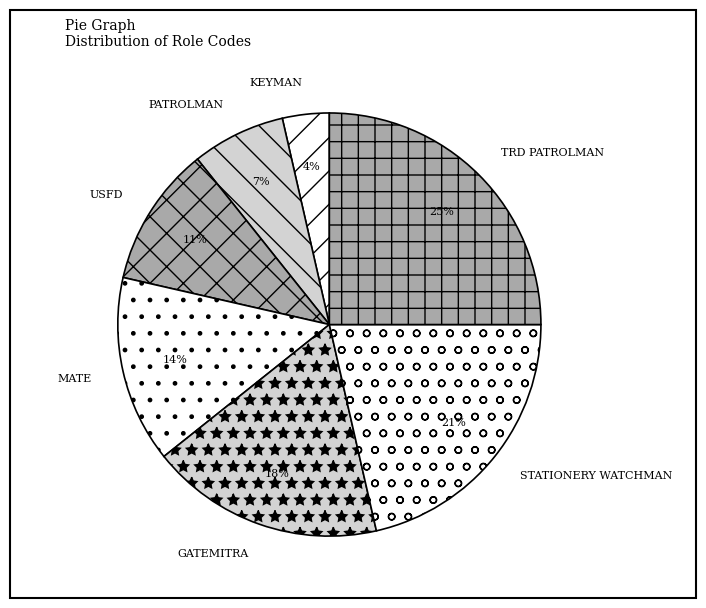

Does USFD represent more than half of the total?

No